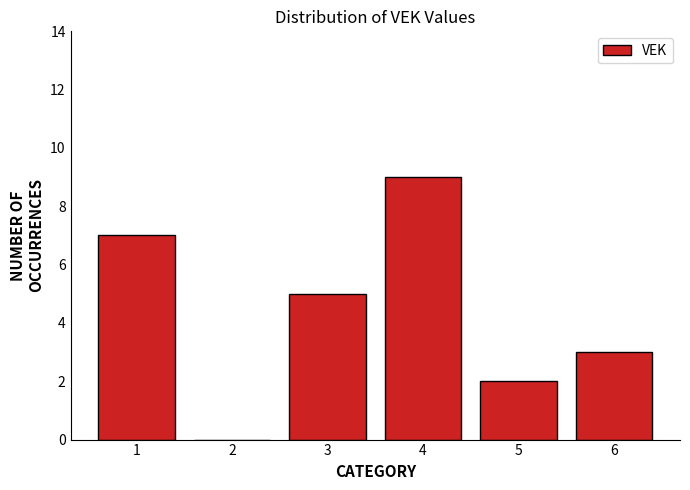

Reading left to right, list all the values displayed in this chart.

1=7	2=0	3=5	4=9	5=2	6=3